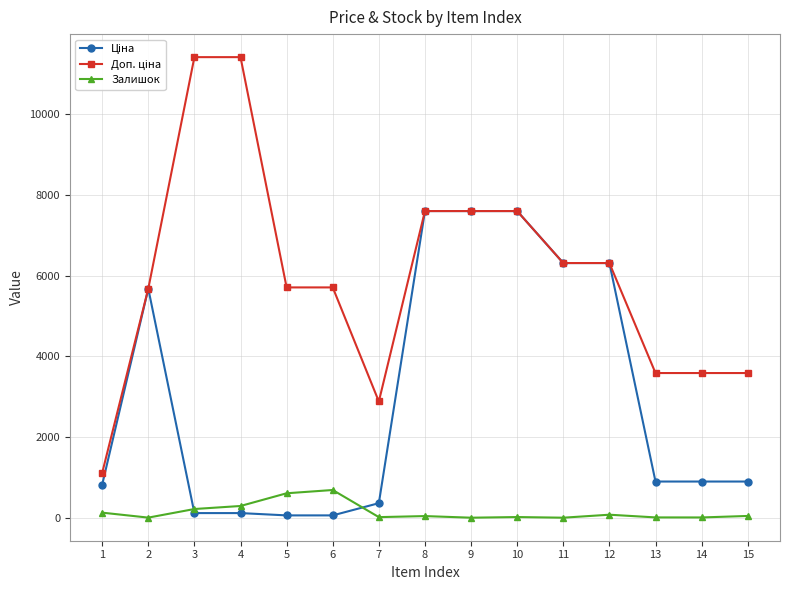

What is the maximum value shown in the chart?

11410.0